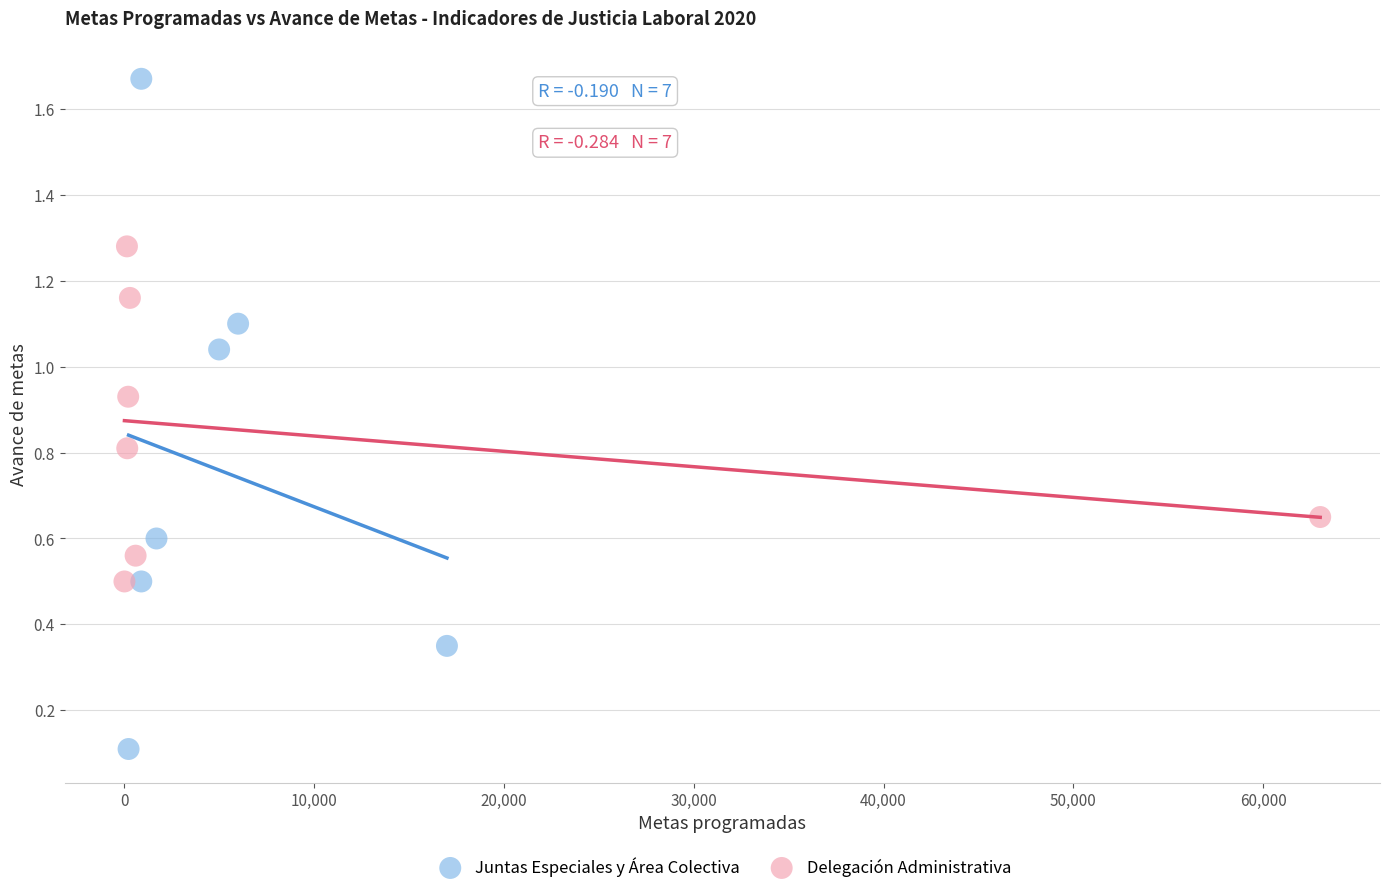

Which series has the largest Y range (max minus min)?

Juntas Especiales y Área Colectiva